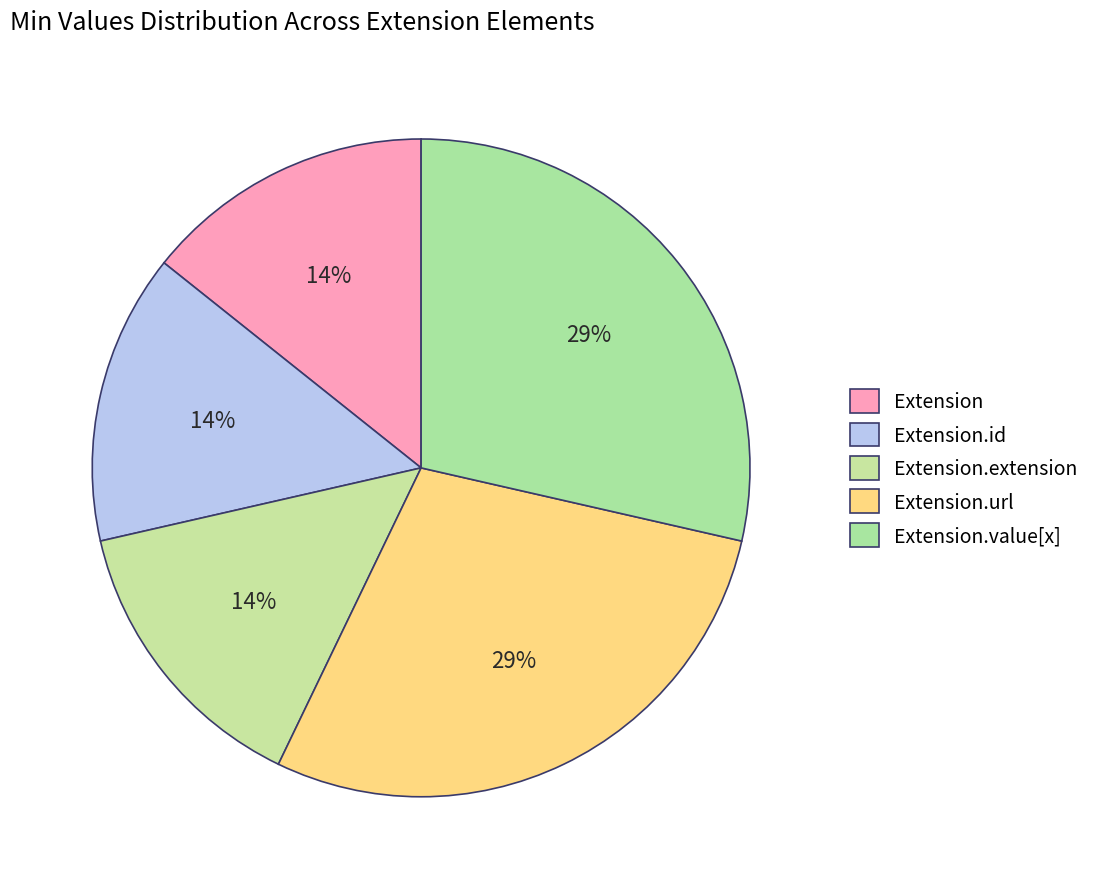

The Extension.url slice represents 60% of the pie. True or false?

False